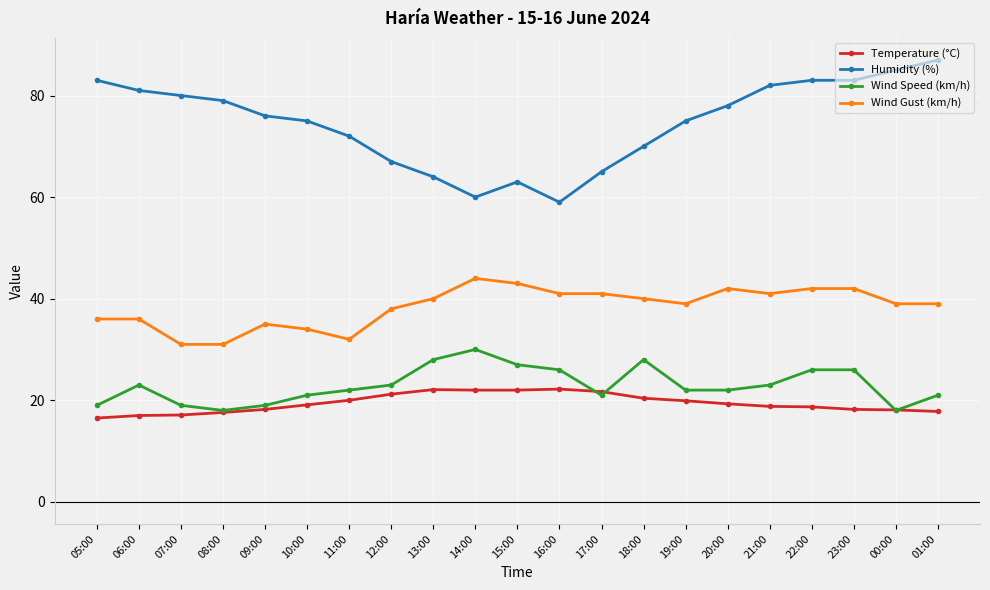

What is the label of the 13th point from the left?

17:00